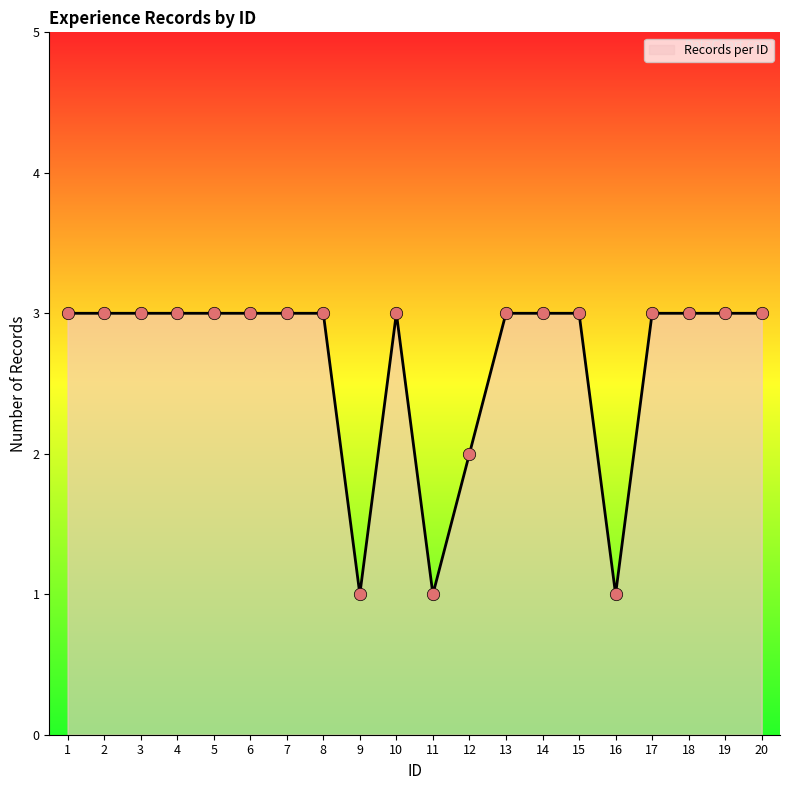

Approximately how many times larger is the value at 13 compared to 18?

1.0